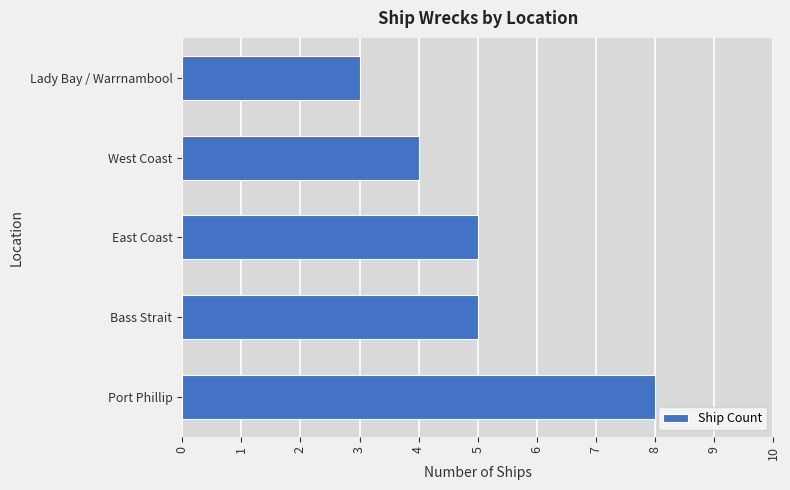

Reading top to bottom, extract all data points from this chart.

Lady Bay / Warrnambool=3	West Coast=4	East Coast=5	Bass Strait=5	Port Phillip=8